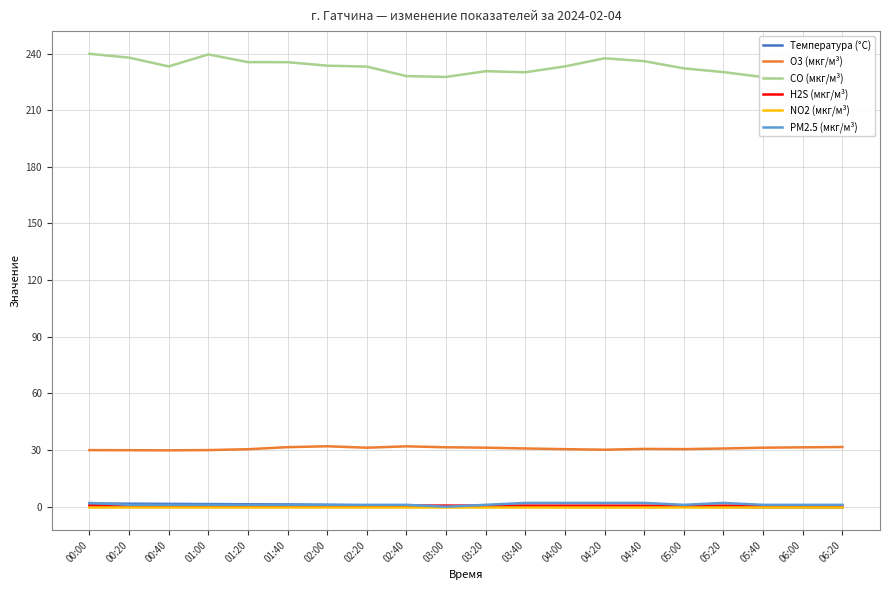

How many lines are shown in the chart?

6